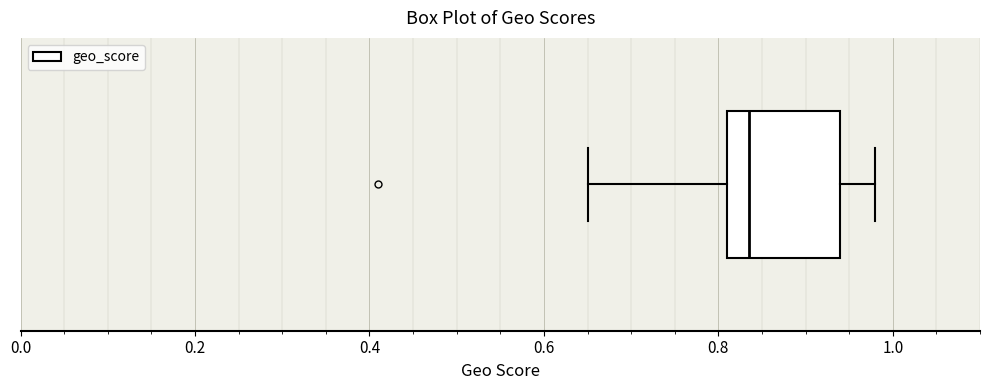

Where does the median line of the box sit on the x-axis? The values are not printed on the chart, so give them approximately, as read against the axis.

0.84